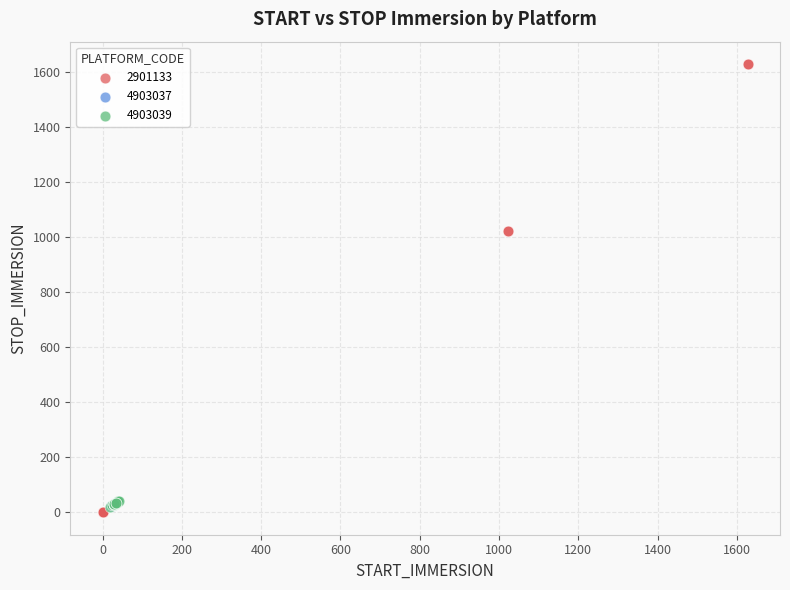

Which series reaches the maximum Y coordinate?

2901133